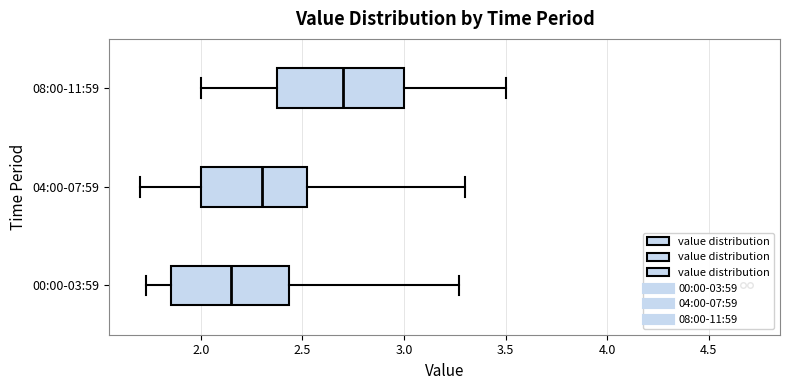

Where is the right edge of the box for 04:00-07:59 on the x-axis? The values are not printed on the chart, so give them approximately, as read against the axis.

2.55